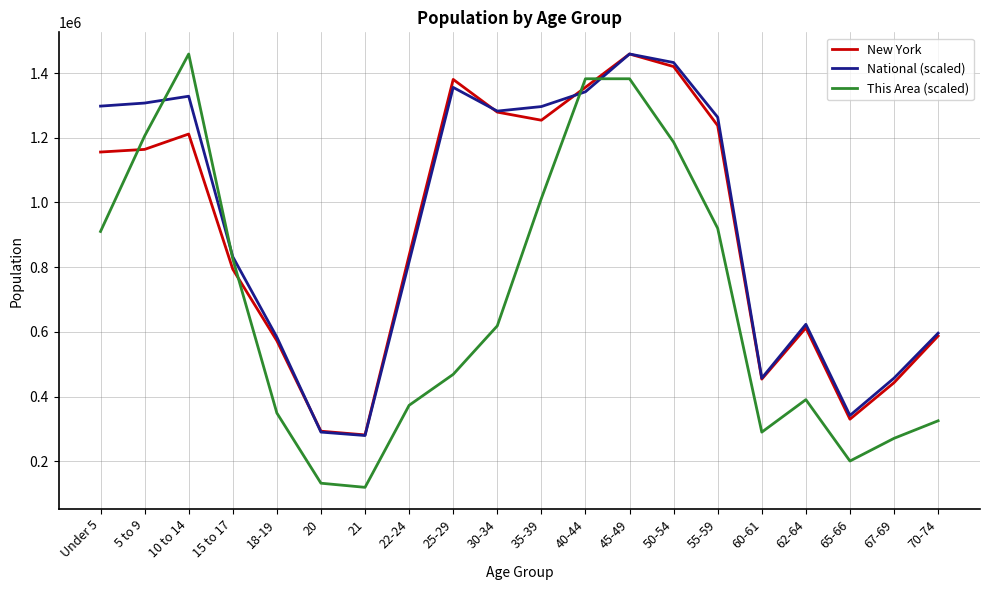

What is the lowest value of the This Area (scaled) series?

119570.7